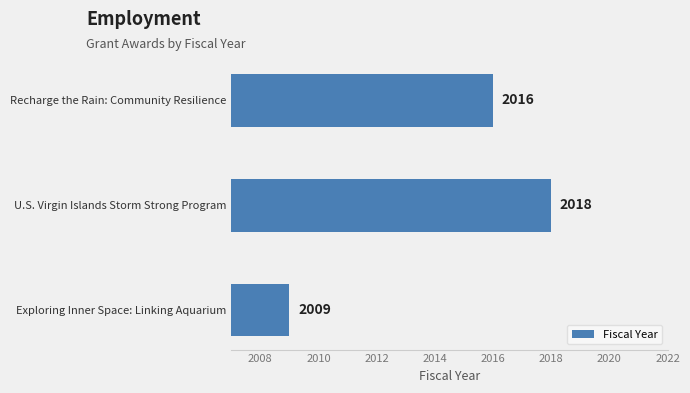

The chart shows a value of 3163 at U.S. Virgin Islands Storm Strong Program. True or false?

False